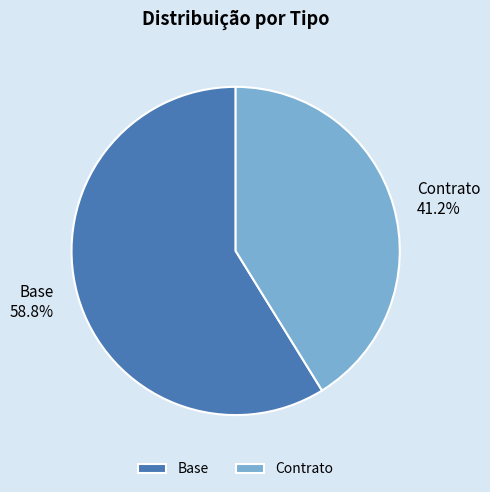

What is the smallest slice in the pie chart?

Contrato